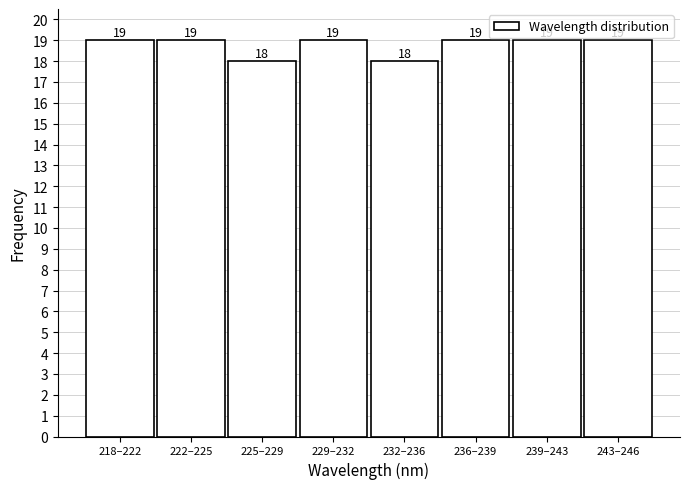

Reading left to right, list all the values displayed in this chart.

218–222=19	222–225=19	225–229=18	229–232=19	232–236=18	236–239=19	239–243=19	243–246=19